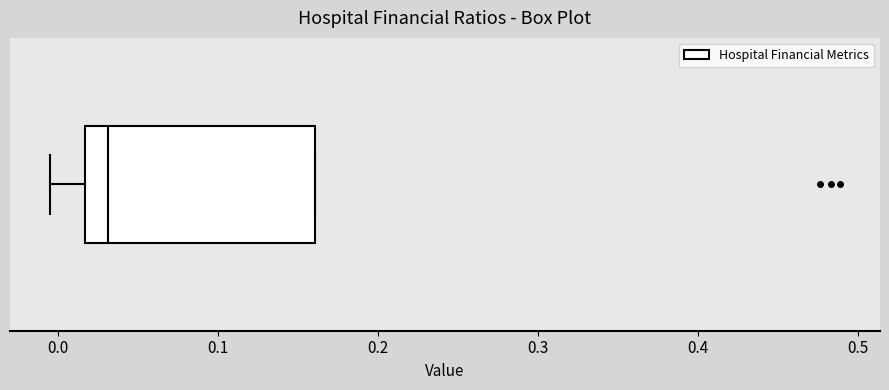

Read this box plot against the x-axis: the position of the median line, the range covered by the box, and the ends of both whiskers. The values are not printed on the chart, so give them approximately, as read against the axis.

median 0.03, box 0.02 to 0.16, whiskers -0.01 to 0.16